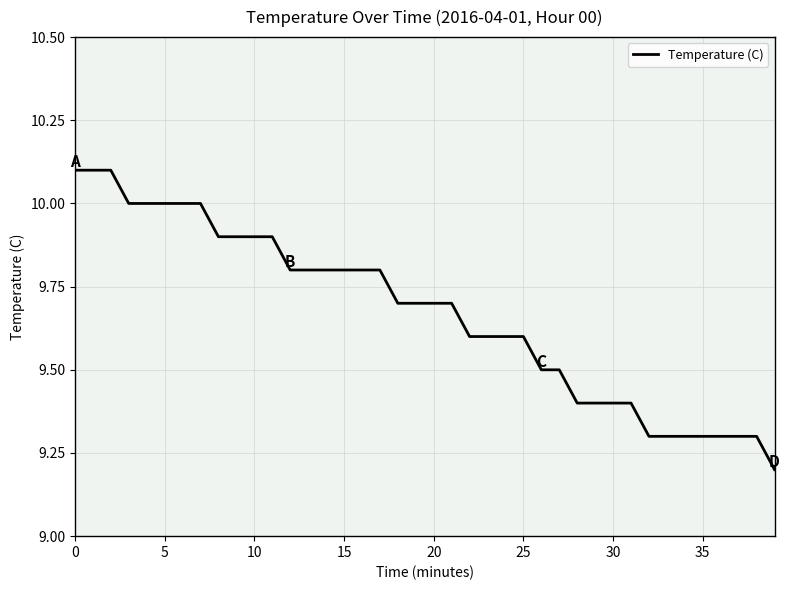

What is the difference between the maximum and minimum values?

0.9